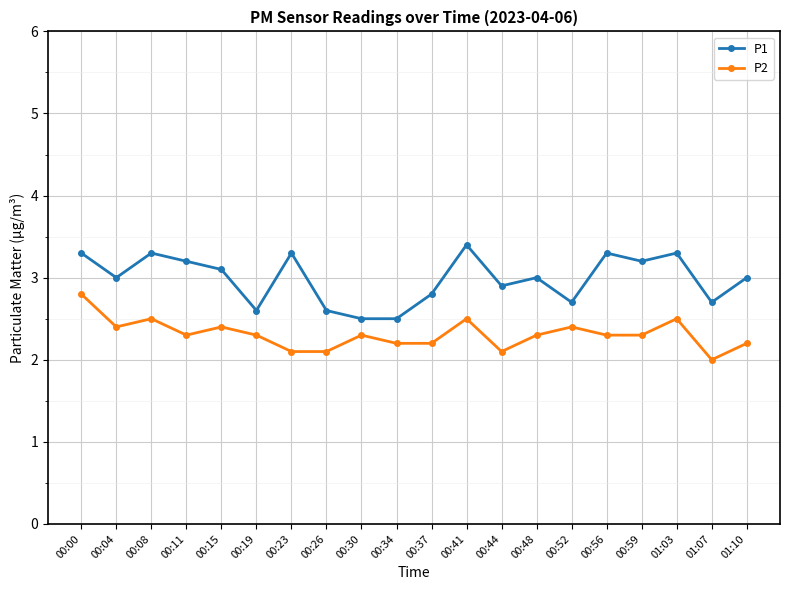

True or false: P1 and P2 cross at least once.

False